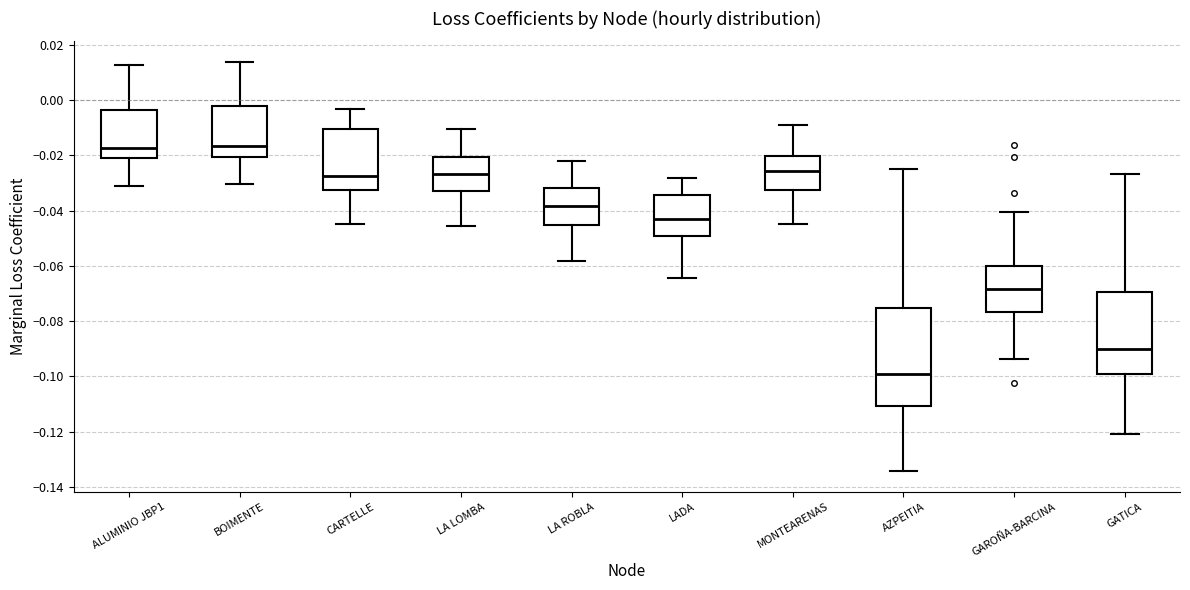

Reading left to right, read every box against the y-axis: the position of its median line, the range the box covers, and the ends of its whiskers. The values are not printed on the chart, so give them approximately, as read against the axis.

ALUMINIO JBP1: median -0.018, box -0.022 to -0.004, whiskers -0.032 to 0.012
BOIMENTE: median -0.016, box -0.020 to -0.002, whiskers -0.030 to 0.014
CARTELLE: median -0.028, box -0.032 to -0.010, whiskers -0.044 to -0.004
LA LOMBA: median -0.026, box -0.032 to -0.020, whiskers -0.046 to -0.010
LA ROBLA: median -0.038, box -0.046 to -0.032, whiskers -0.058 to -0.022
LADA: median -0.044, box -0.050 to -0.034, whiskers -0.064 to -0.028
MONTEARENAS: median -0.026, box -0.032 to -0.020, whiskers -0.044 to -0.008
AZPEITIA: median -0.098, box -0.110 to -0.076, whiskers -0.134 to -0.026
GAROÑA-BARCINA: median -0.068, box -0.076 to -0.060, whiskers -0.094 to -0.040
GATICA: median -0.090, box -0.098 to -0.070, whiskers -0.120 to -0.026